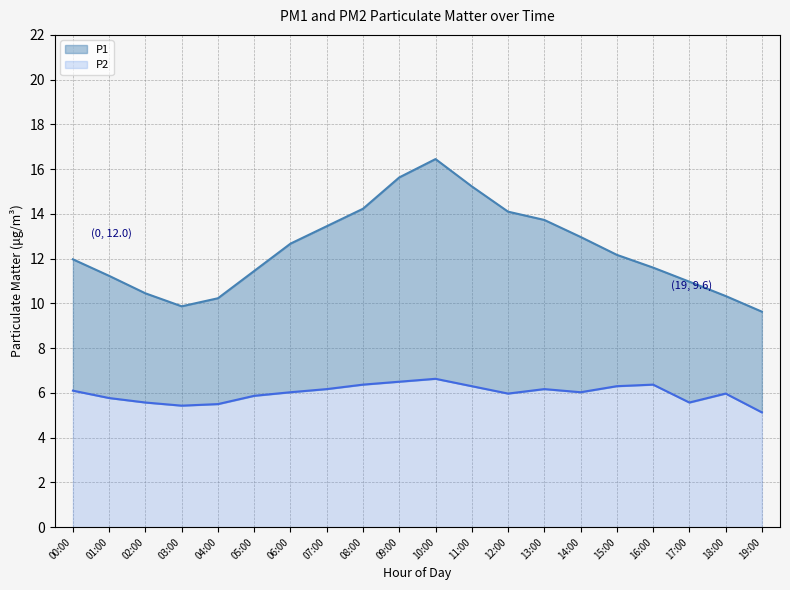

What is the greatest value displayed?

16.4